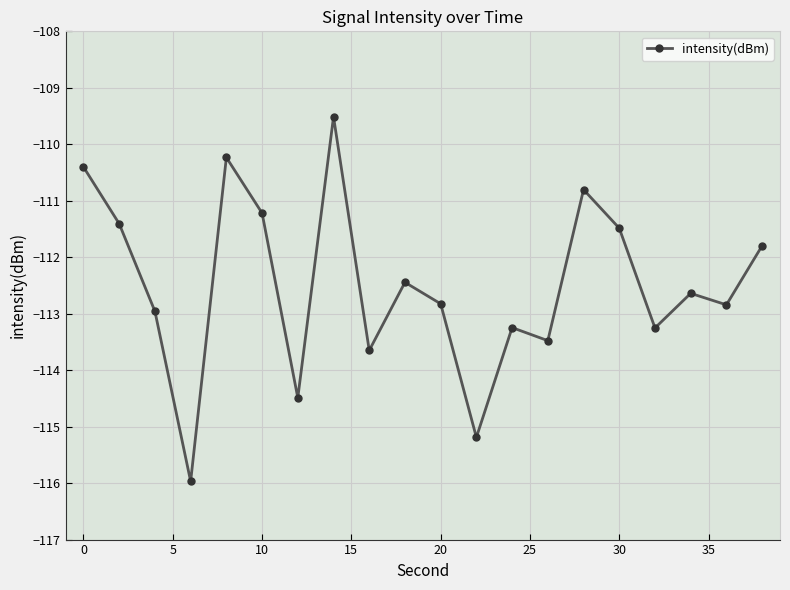

What is the value of the 16th point from the left?

-111.5